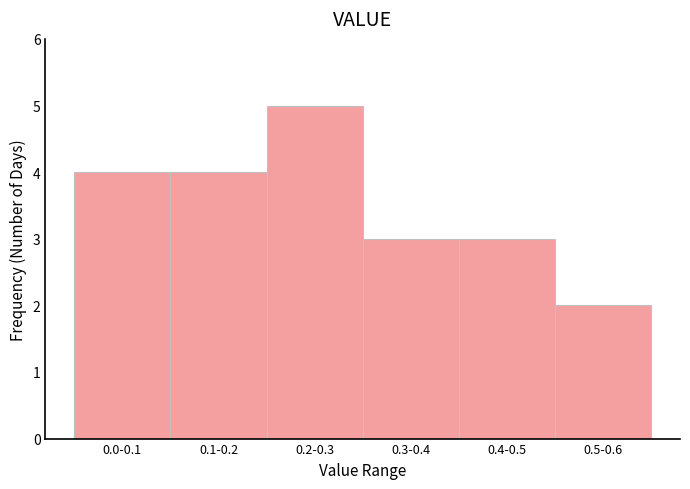

Reading left to right, what are all the values shown in this chart?

4	4	5	3	3	2